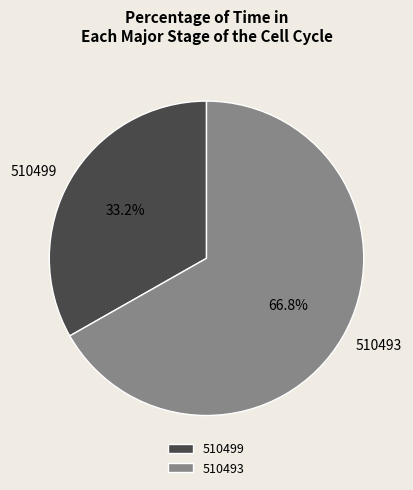

What is the largest slice in the pie chart?

510493